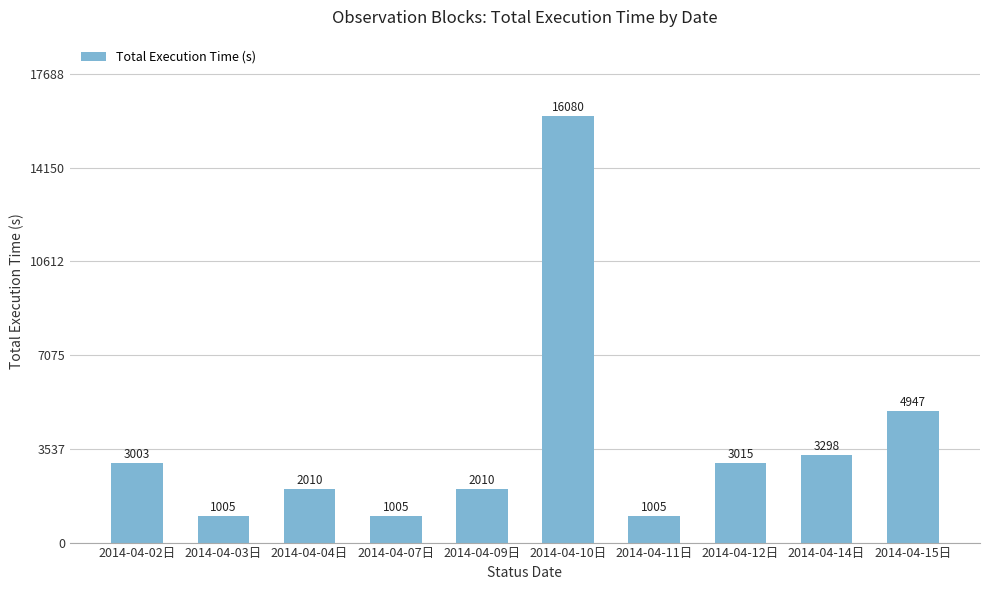

What is the value of the 8th bar from the left?

3015